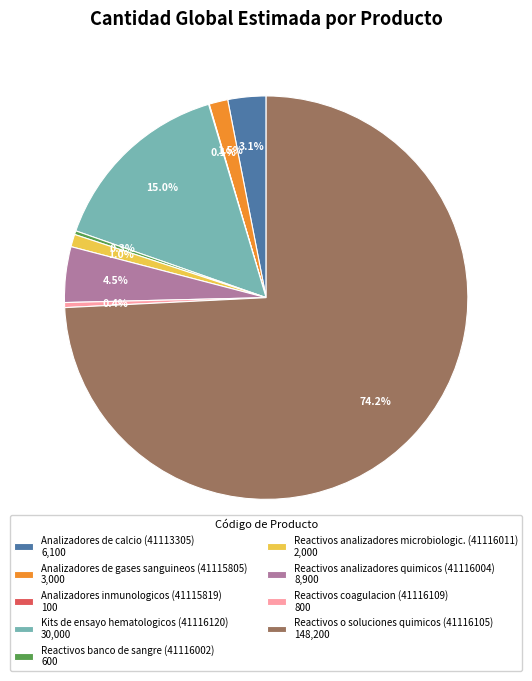

Combined, do Reactivos o soluciones quimicos (41116105) 148,200 and Analizadores de gases sanguineos (41115805) 3,000 account for over 50%?

Yes